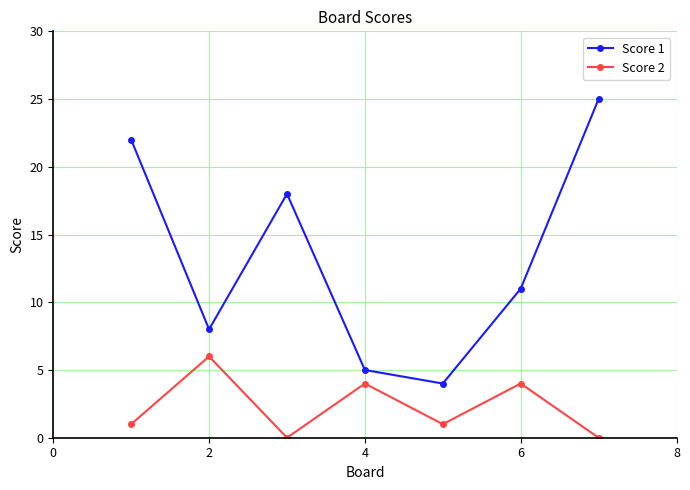

How many lines are shown in the chart?

2